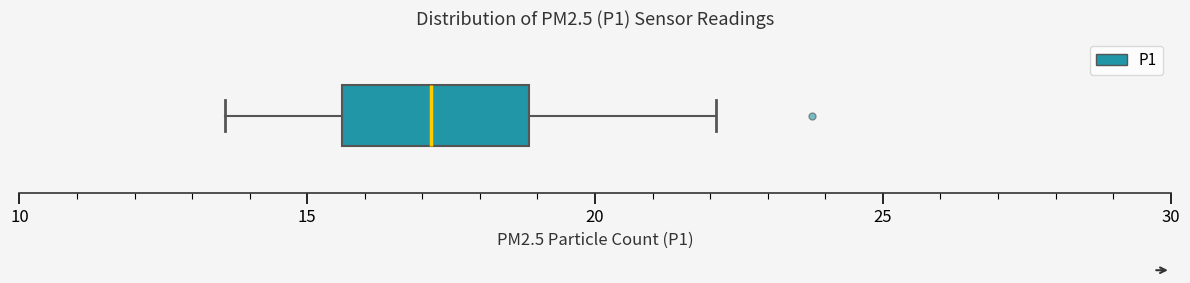

Where does the right whisker of the box end on the x-axis? The values are not printed on the chart, so give them approximately, as read against the axis.

22.0